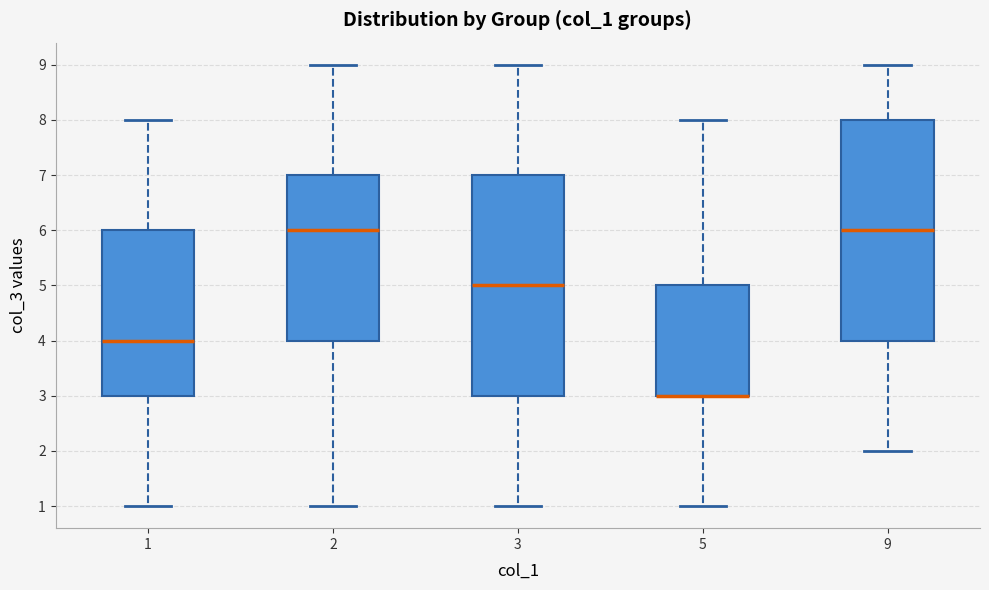

Reading left to right, read every box against the y-axis: the position of its median line, the range the box covers, and the ends of its whiskers. The values are not printed on the chart, so give them approximately, as read against the axis.

1: median 4, box 3 to 6, whiskers 1 to 8
2: median 6, box 4 to 7, whiskers 1 to 9
3: median 5, box 3 to 7, whiskers 1 to 9
5: median 3 (drawn on the box's lower edge), box 3 to 5, whiskers 1 to 8
9: median 6, box 4 to 8, whiskers 2 to 9